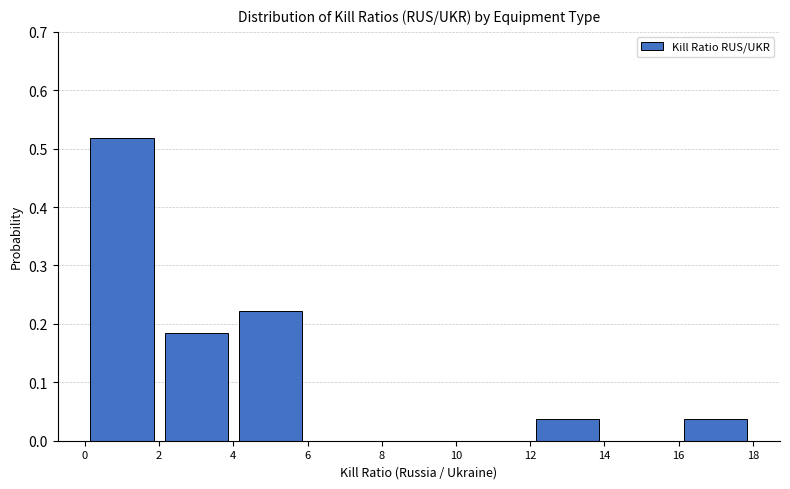

Which range on the x-axis has the tallest bar?

0 to 2